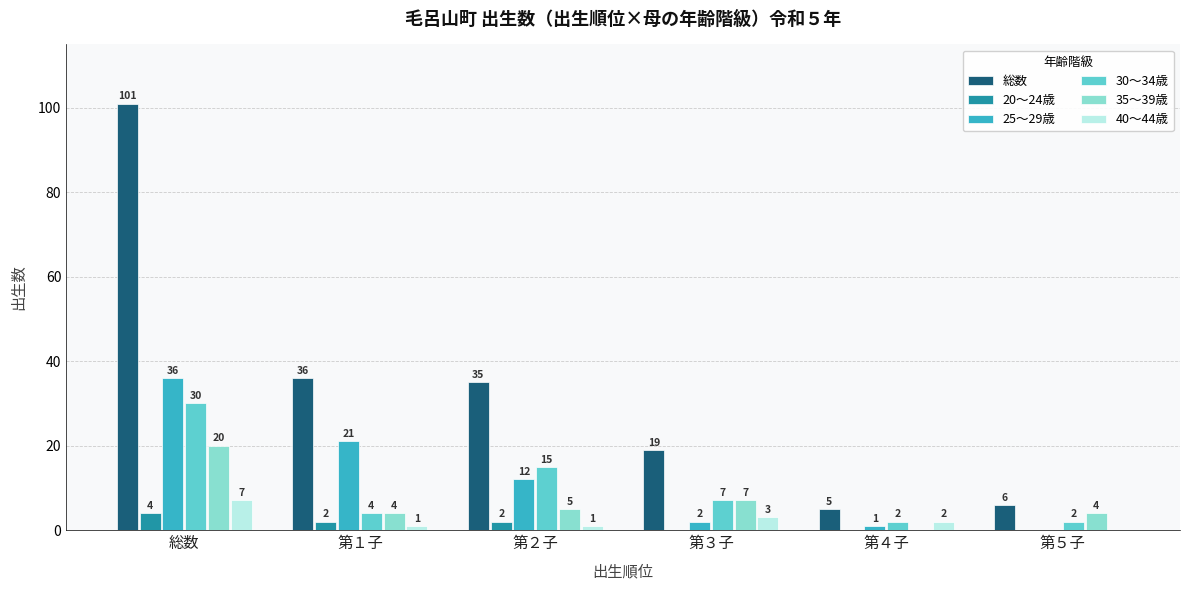

What is the maximum value for 25〜29歳?

36